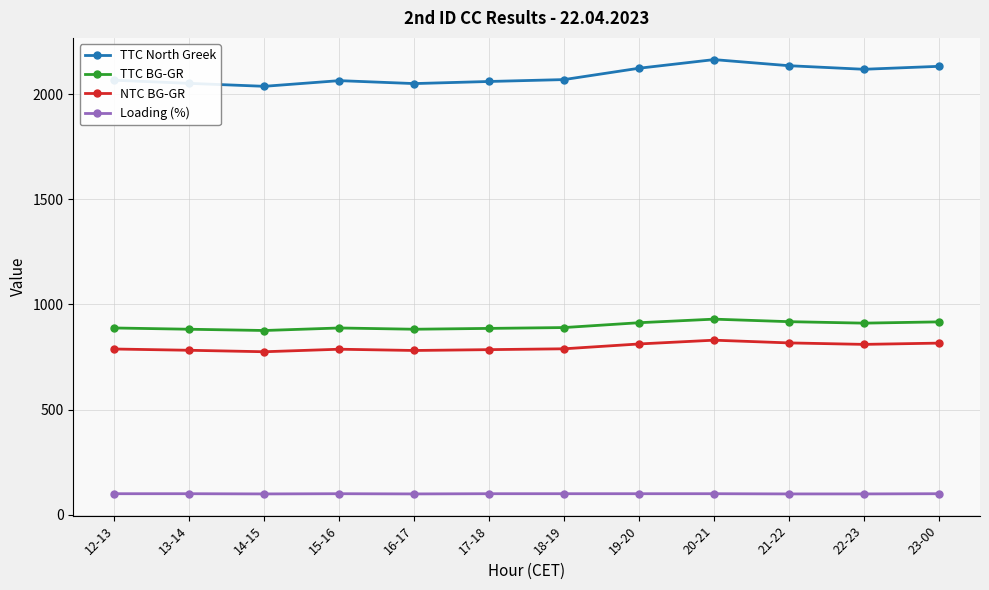

True or false: TTC BG-GR and TTC North Greek cross at least once.

False